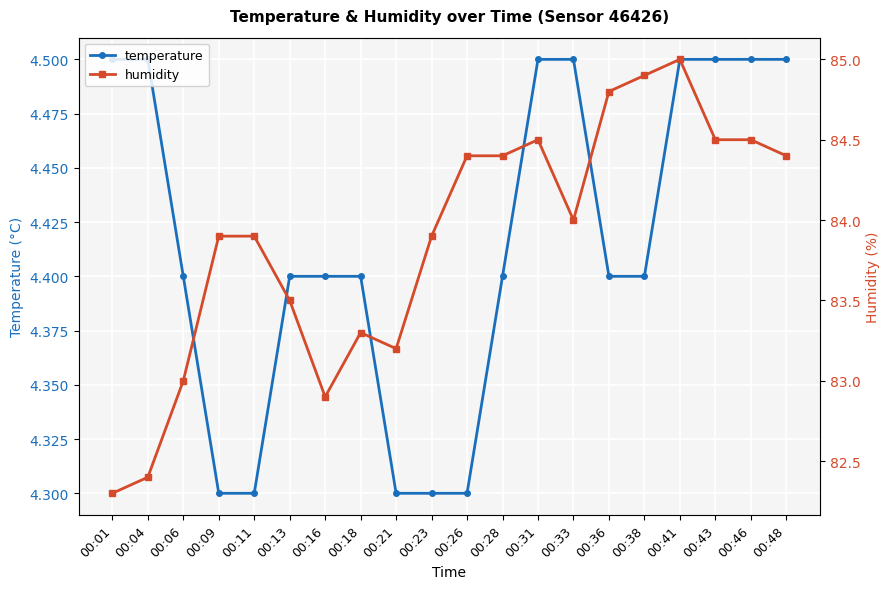

What is the value of the temperature point at the 4th from the left?

4.3